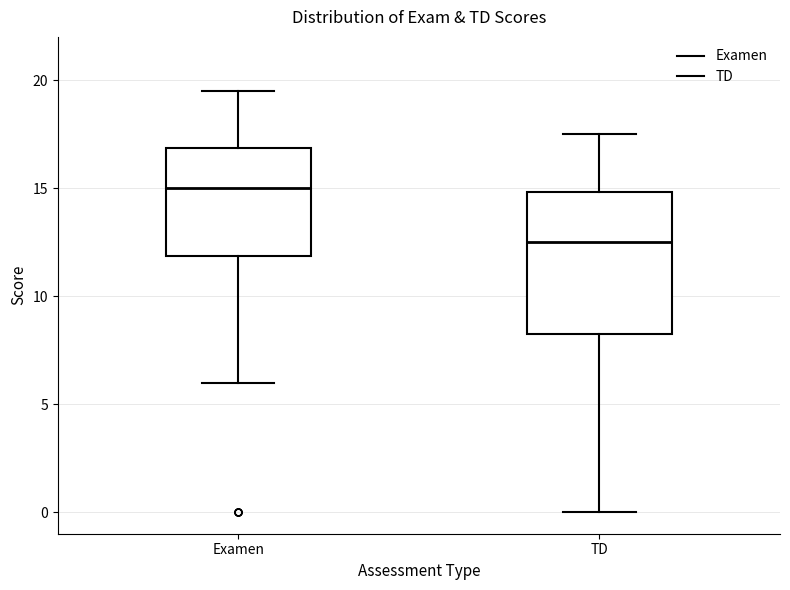

Reading left to right, transcribe this box plot: for each box, give where its median line is, the range the box spans, and where its two whiskers end, as read against the y-axis. The values are not printed on the chart, so give them approximately, as read against the axis.

Examen: median 15.0, box 12.0 to 17.0, whiskers 6.0 to 19.5
TD: median 12.5, box 8.5 to 15.0, whiskers 0.0 to 17.5